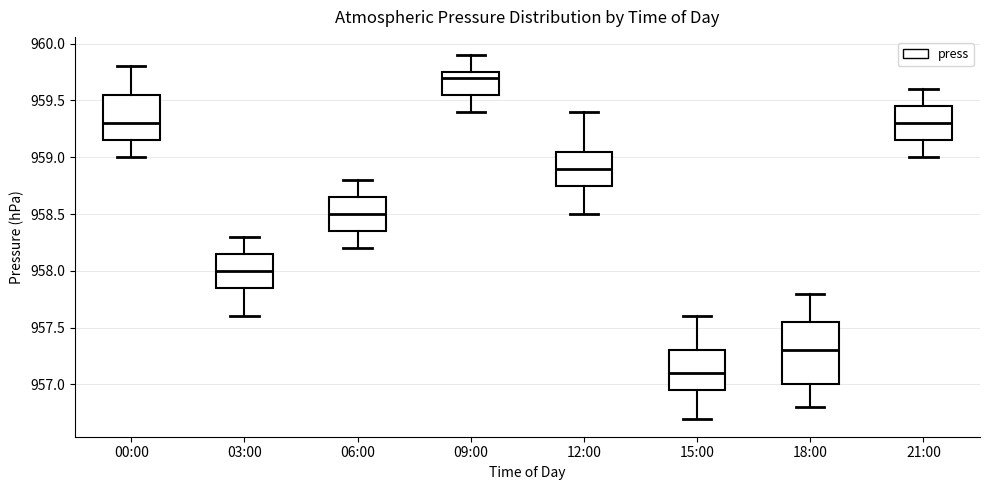

Reading left to right, read every box against the y-axis: the position of its median line, the range the box covers, and the ends of its whiskers. The values are not printed on the chart, so give them approximately, as read against the axis.

00:00: median 959.30, box 959.15 to 959.55, whiskers 959.00 to 959.80
03:00: median 958.00, box 957.85 to 958.15, whiskers 957.60 to 958.30
06:00: median 958.50, box 958.35 to 958.65, whiskers 958.20 to 958.80
09:00: median 959.70, box 959.55 to 959.75, whiskers 959.40 to 959.90
12:00: median 958.90, box 958.75 to 959.05, whiskers 958.50 to 959.40
15:00: median 957.10, box 956.95 to 957.30, whiskers 956.70 to 957.60
18:00: median 957.30, box 957.00 to 957.55, whiskers 956.80 to 957.80
21:00: median 959.30, box 959.15 to 959.45, whiskers 959.00 to 959.60